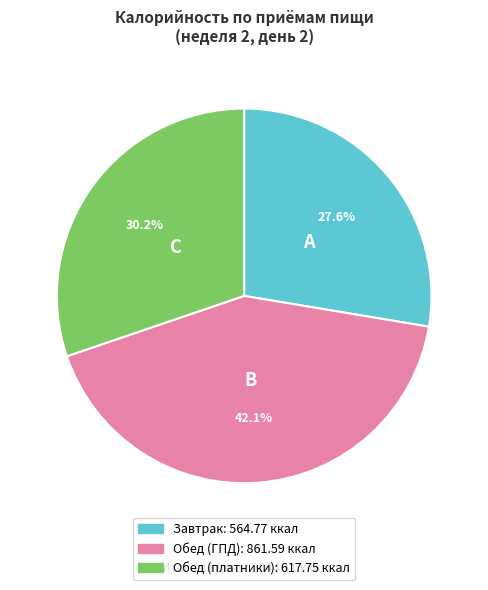

Is there any slice that represents more than half of the pie?

No